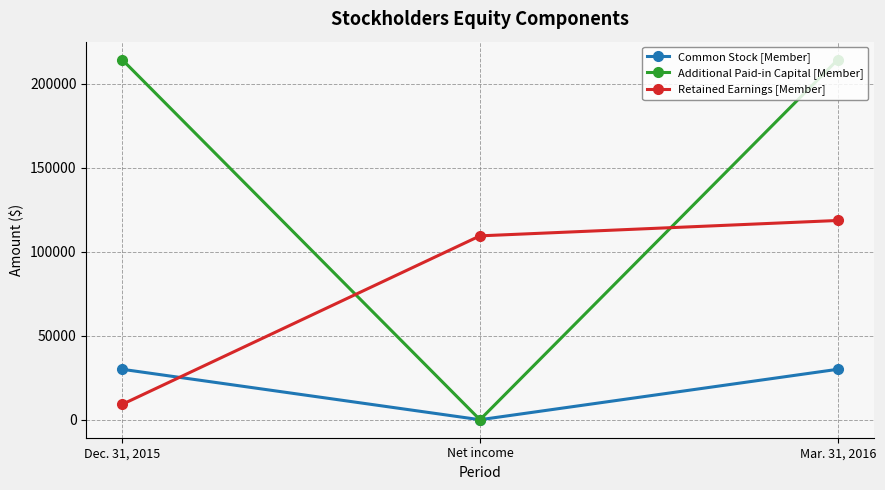

What is the greatest value displayed?

214176